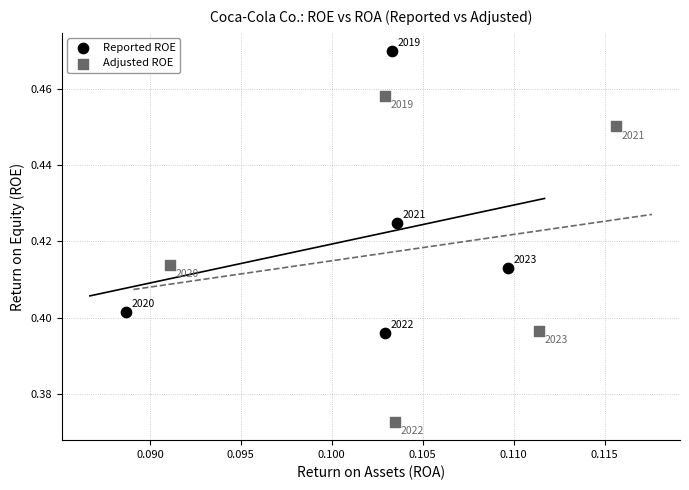

Which series contains the highest Y value?

Reported ROE